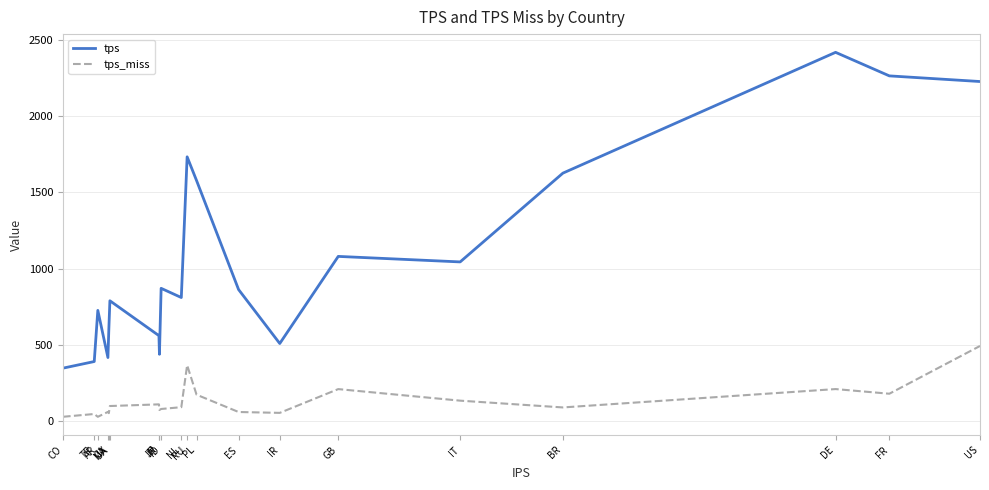

What is the maximum value for tps?

2416.1